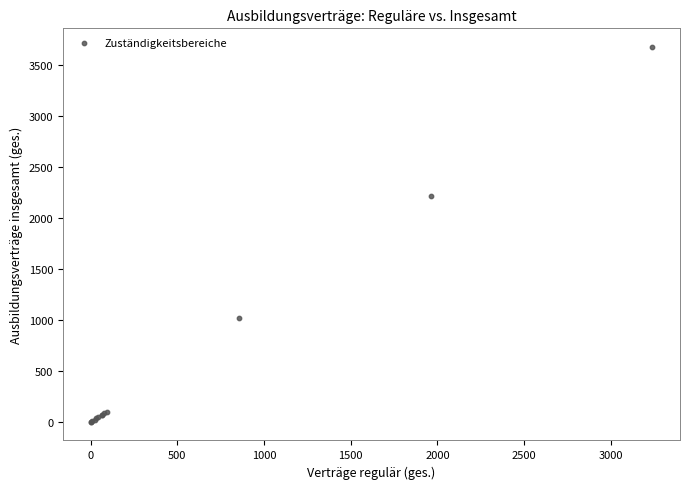

What Y value in the scatter plot is closest to 1837?

2211